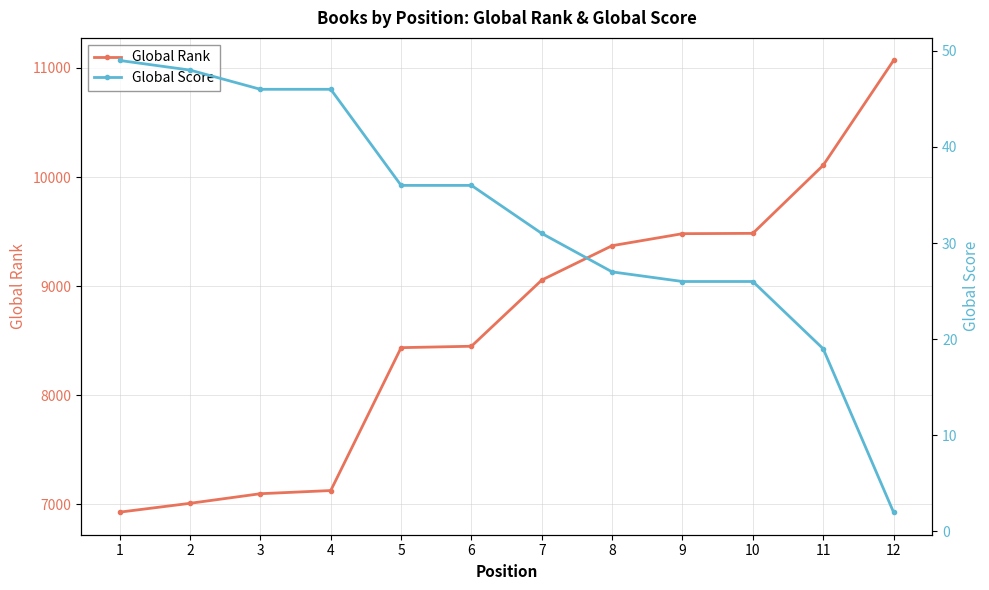

At 7, list the series in order from largest to smallest.

Global Rank, Global Score